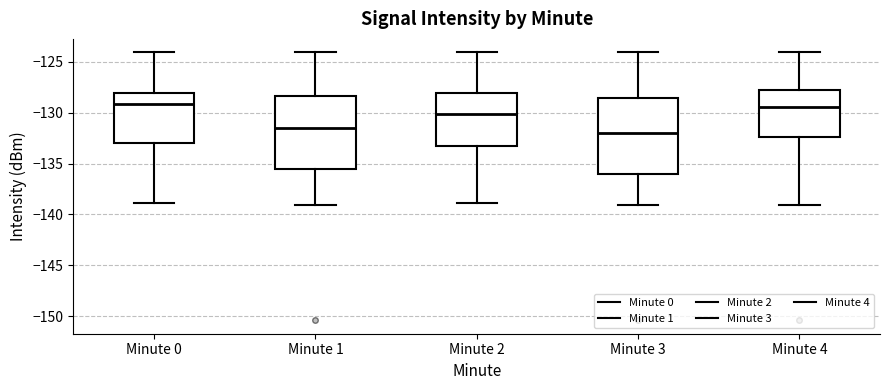

Reading left to right, transcribe this box plot: for each box, give where its median line is, the range the box spans, and where its two whiskers end, as read against the y-axis. The values are not printed on the chart, so give them approximately, as read against the axis.

Minute 0: median -129.0, box -133.0 to -128.0, whiskers -139.0 to -124.0
Minute 1: median -131.5, box -135.5 to -128.5, whiskers -139.0 to -124.0
Minute 2: median -130.0, box -133.5 to -128.0, whiskers -139.0 to -124.0
Minute 3: median -132.0, box -136.0 to -128.5, whiskers -139.0 to -124.0
Minute 4: median -129.5, box -132.5 to -128.0, whiskers -139.0 to -124.0